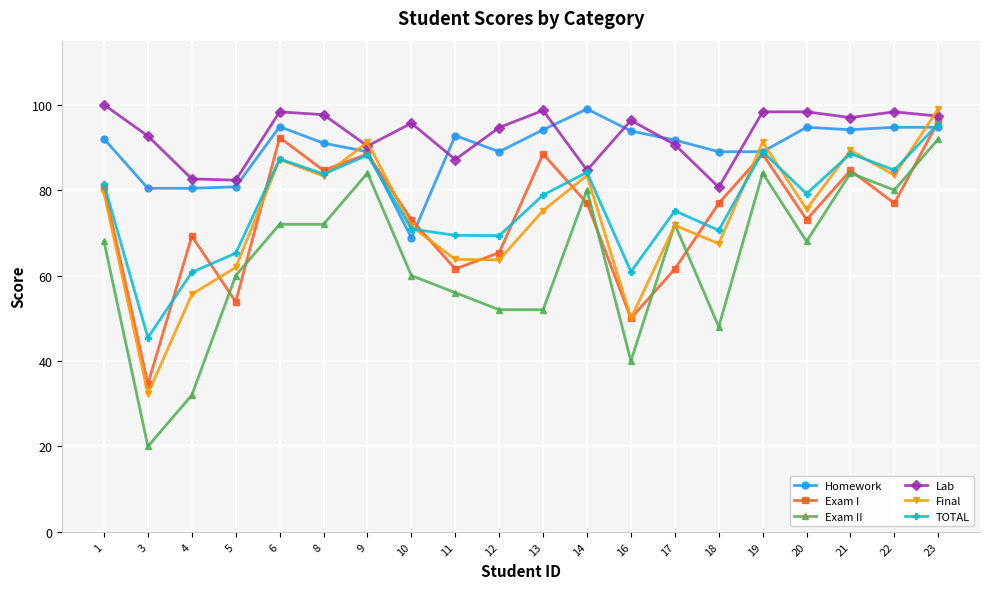

True or false: Exam II has more than 0 points higher than both neighbors.

True